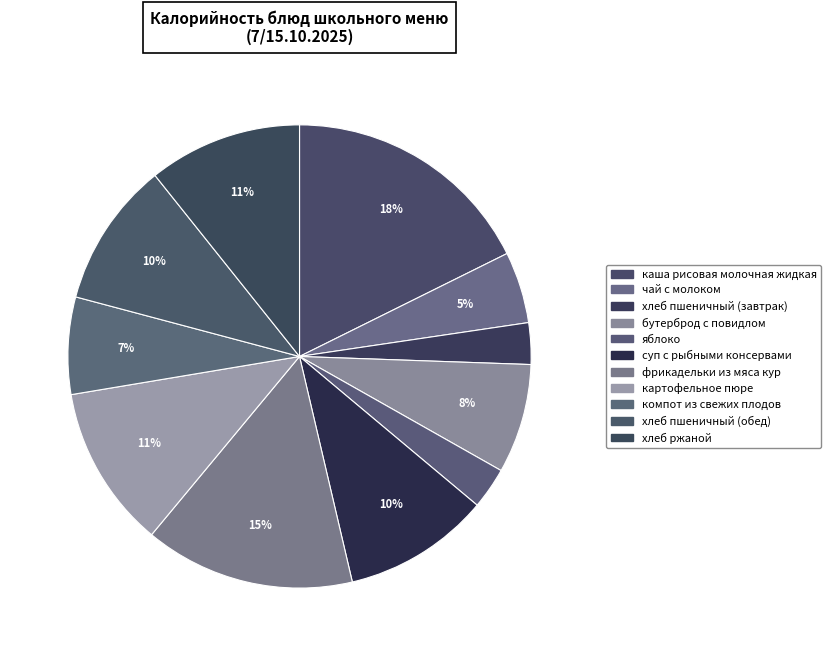

Is it true that компот из свежих плодов is 13% of the pie?

False